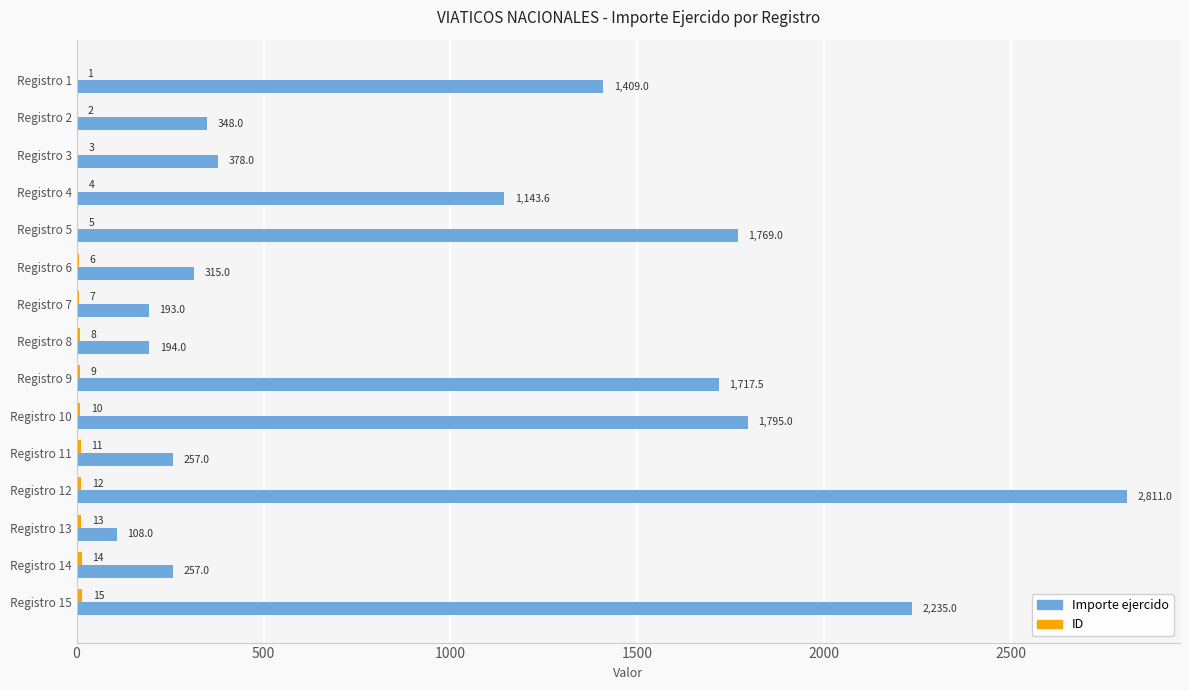

Is it true that Importe ejercido equals 1717.5 at Registro 9?

True